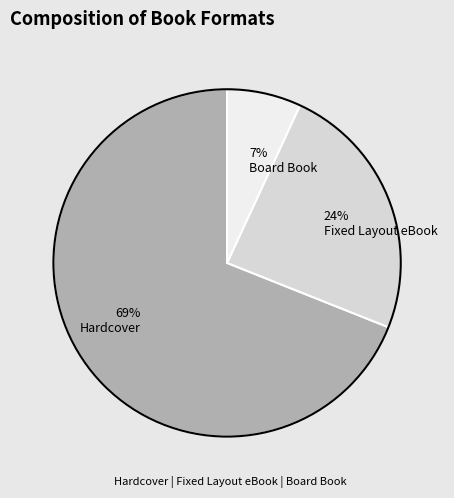

What is the smallest slice in the pie chart?

7% Board Book